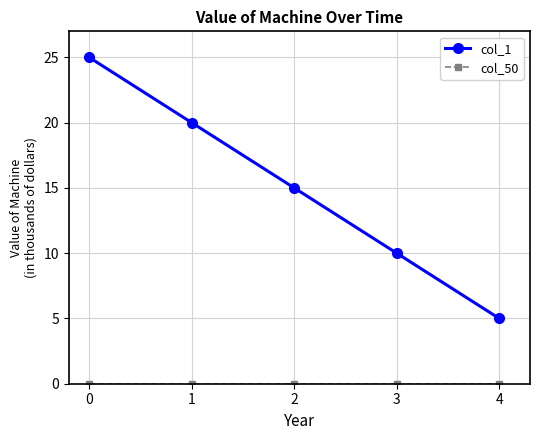

True or false: col_1 has more than 2 interior local peaks.

False